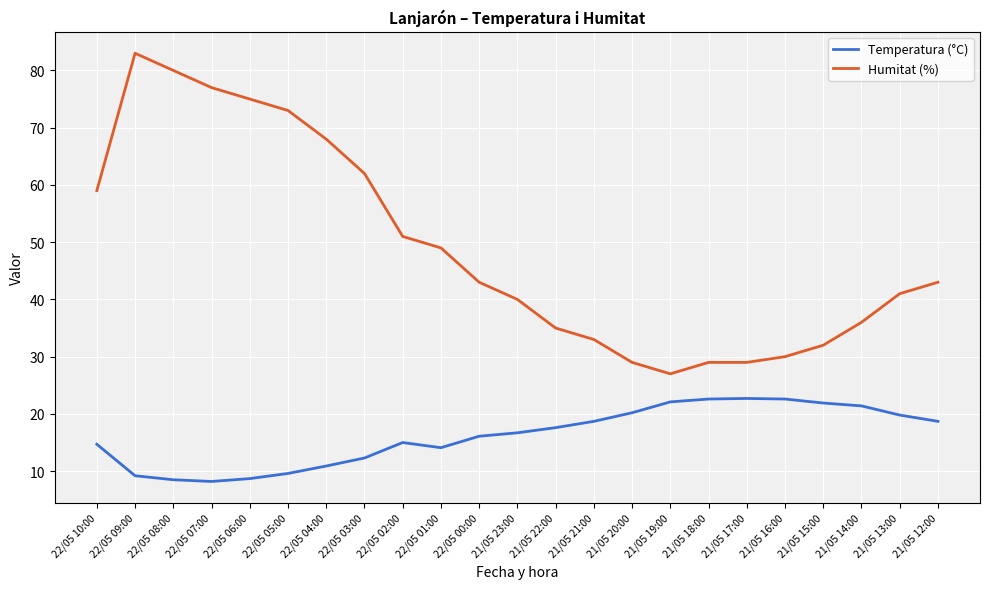

True or false: Humitat (%) and Temperatura (°C) intersect in this chart.

False